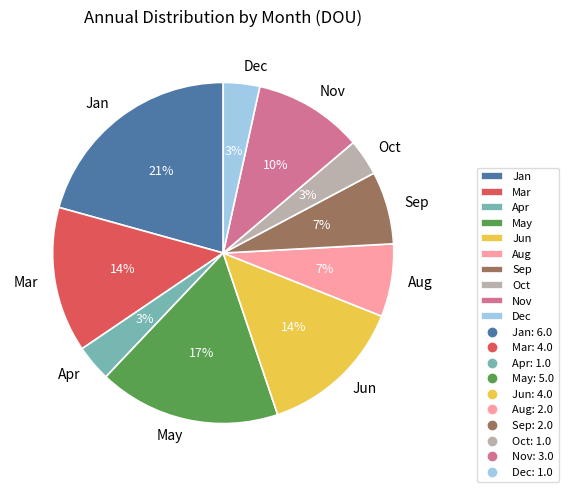

Combined, do Sep and Jan account for over 50%?

No